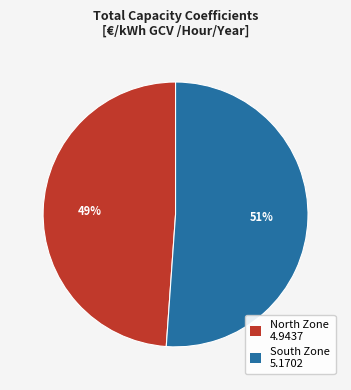

The South Zone slice represents 51% of the pie. True or false?

True